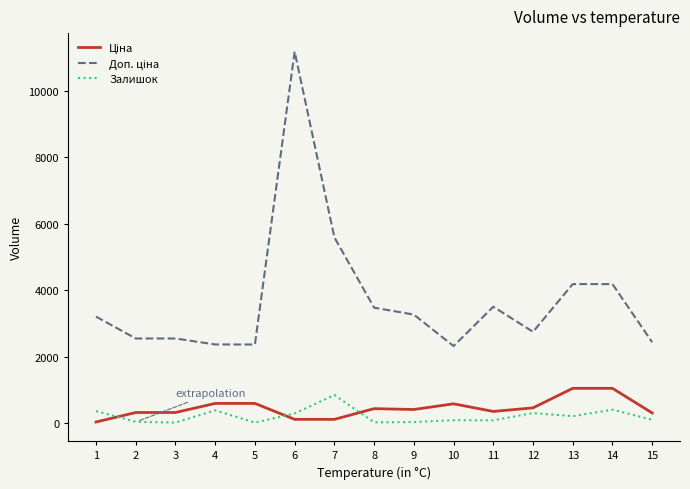

What is the maximum value for Залишок?

845.0